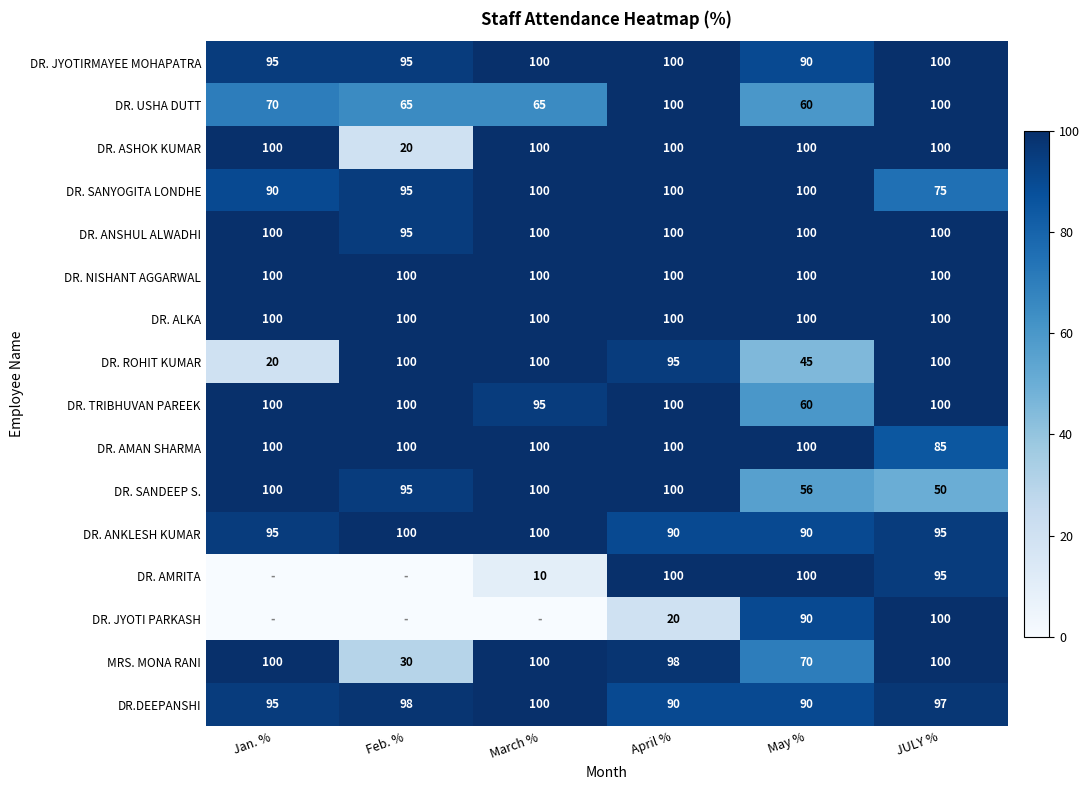

What is the sum of the MRS. MONA RANI values at March % and Feb. %?

130